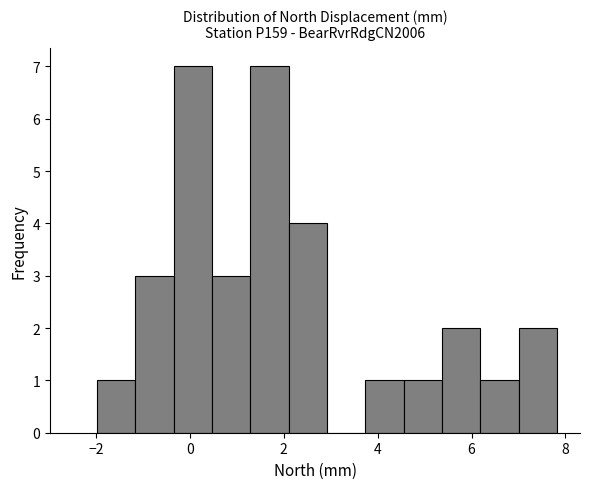

Reading left to right, list every bar in this chart as the range it spans on the x-axis followed by its height. Neither the bar edges nor the heights are printed on the chart, so give them approximately, as read against the axes.

-2.0 to -1.2: 1
-1.2 to -0.4: 3
-0.4 to 0.4: 7
0.4 to 1.2: 3
1.2 to 2.2: 7
2.2 to 3.0: 4
3.0 to 3.8: 0
3.8 to 4.6: 1
4.6 to 5.4: 1
5.4 to 6.2: 2
6.2 to 7.0: 1
7.0 to 7.8: 2